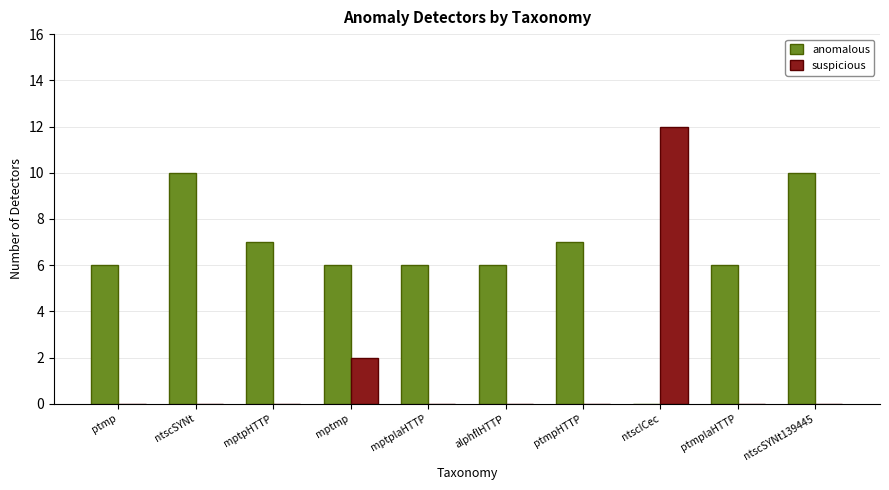

How many positive values does the anomalous series have?

9